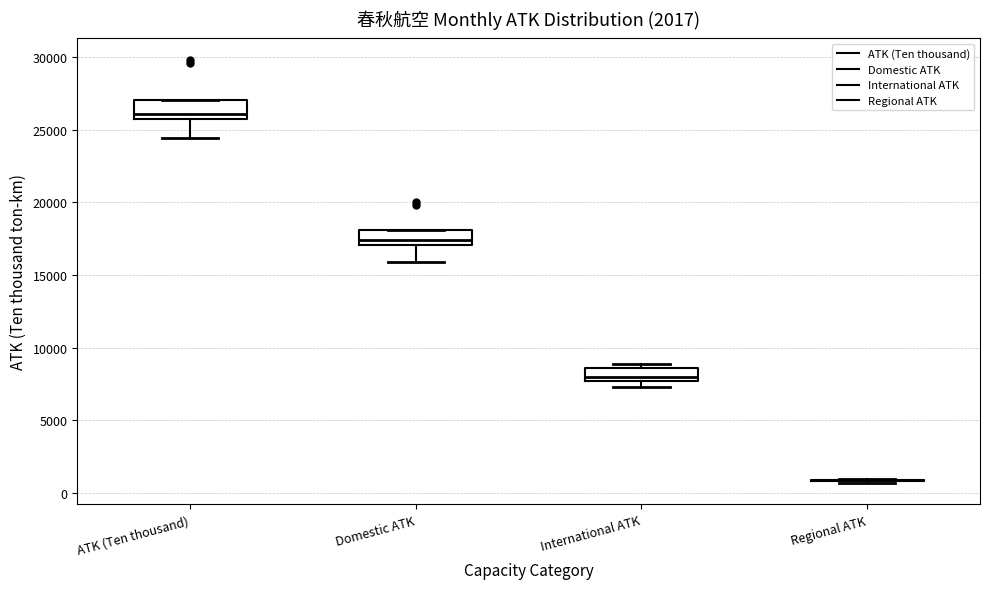

Where is the upper edge of the box for Domestic ATK on the y-axis? The values are not printed on the chart, so give them approximately, as read against the axis.

18000